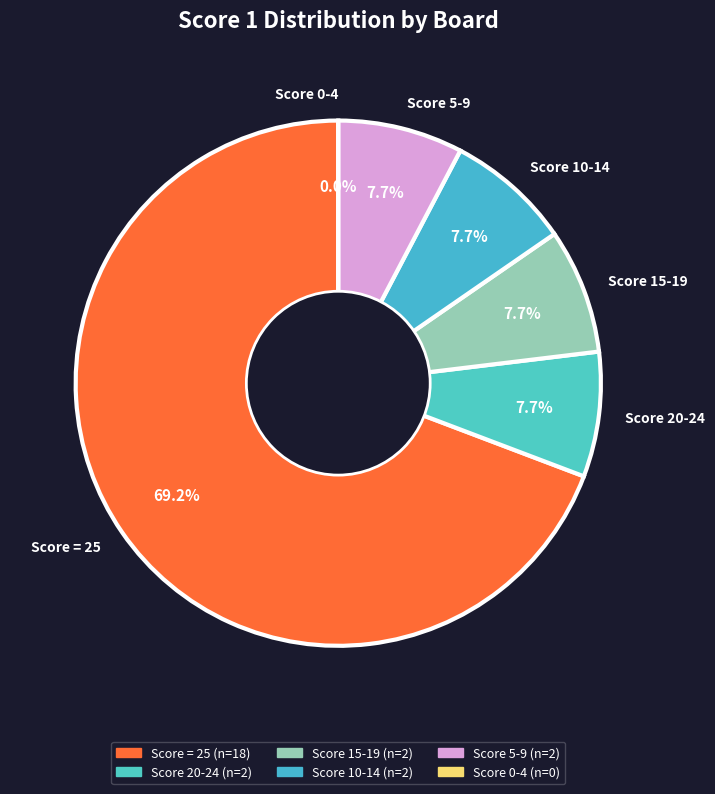

Between 24 and 14, which is larger?

14